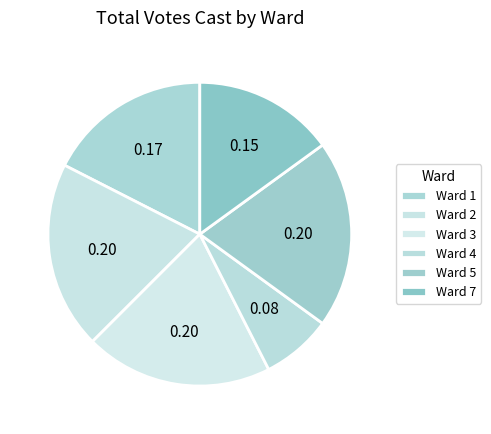

To the nearest percent, what portion does Ward 7 represent?

15%